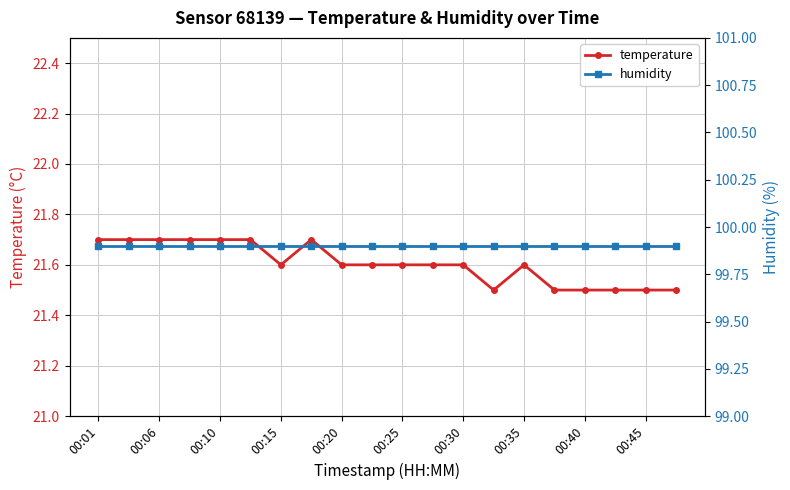

True or false: humidity and temperature cross at least once.

False